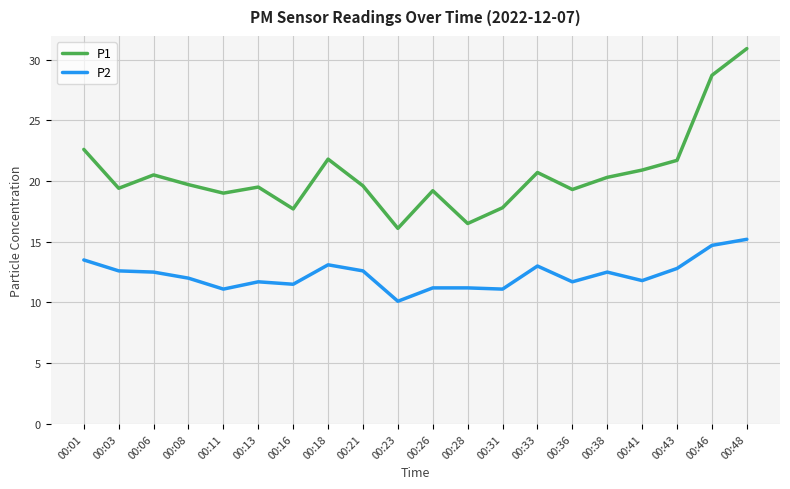

How many lines are shown in the chart?

2